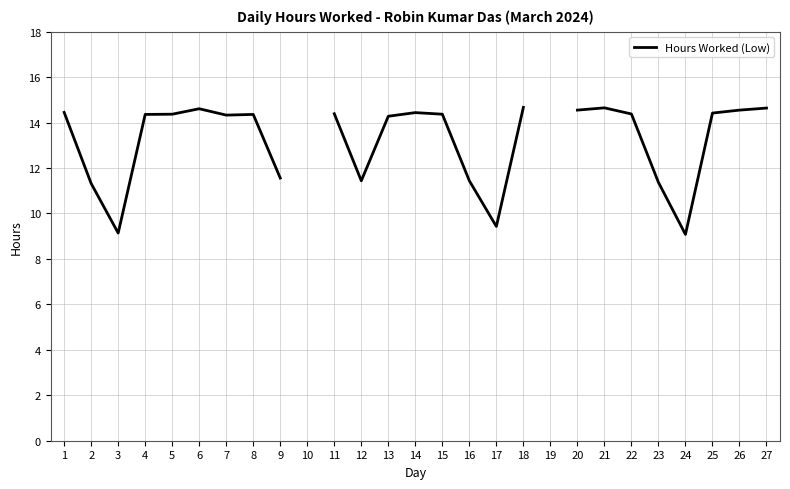

Between 18 and 9, which is larger?

18